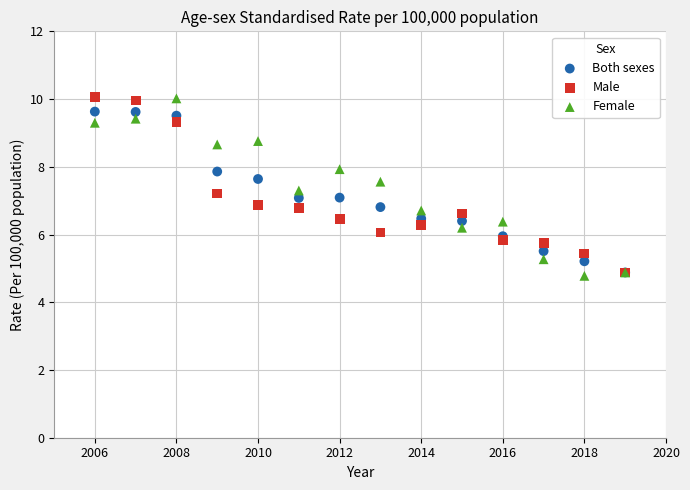

What are all the series names shown in the legend?

Both sexes, Male, Female